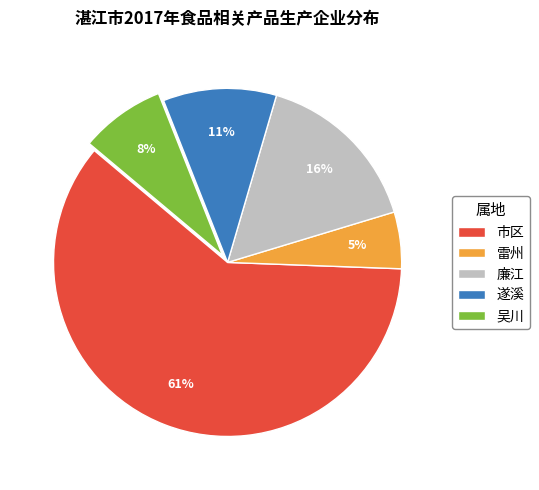

To the nearest percent, what is the combined percentage of 吴川 and 市区?

68%